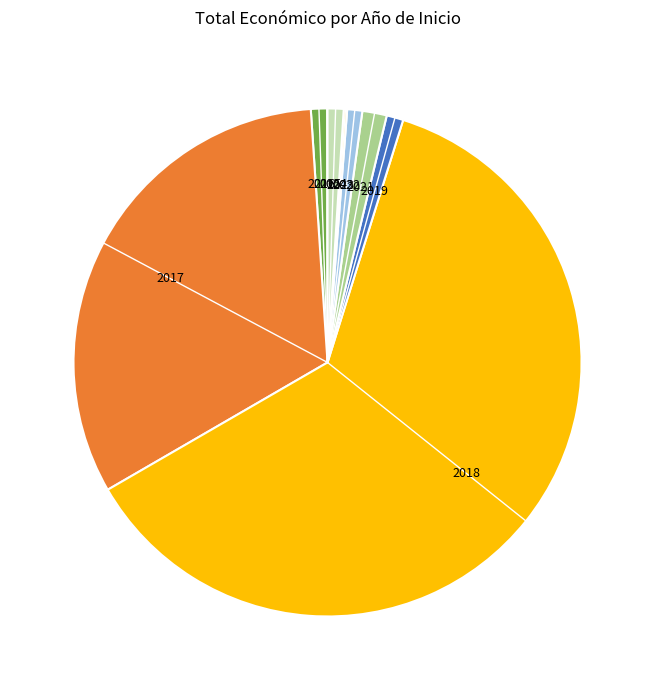

Do 2017 and 2016 together represent more than half of the pie?

No